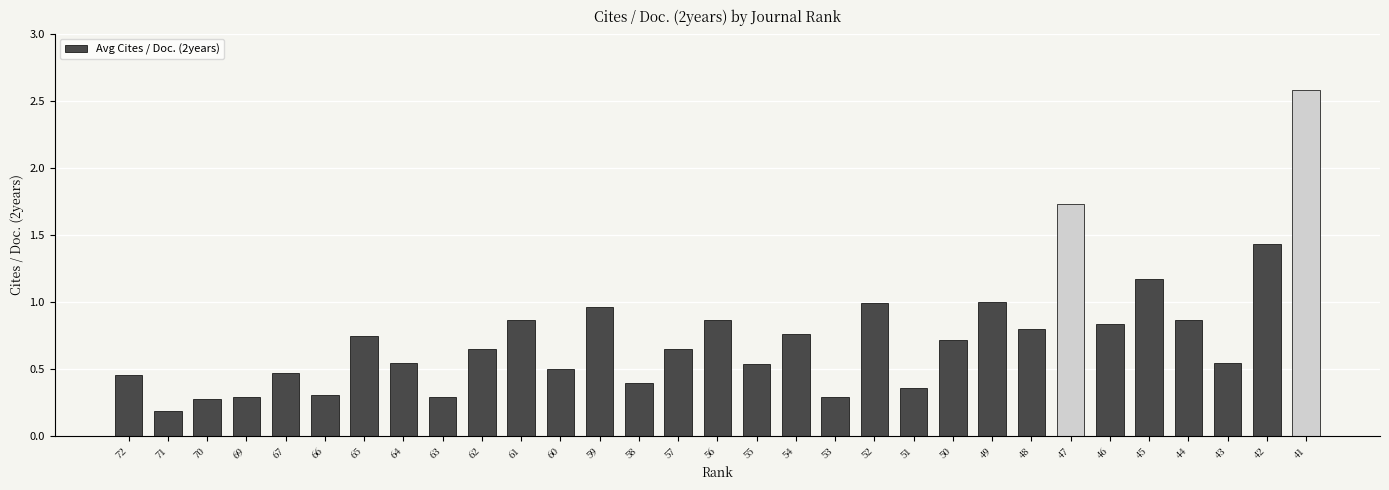

What is the sum of all values?

23.1